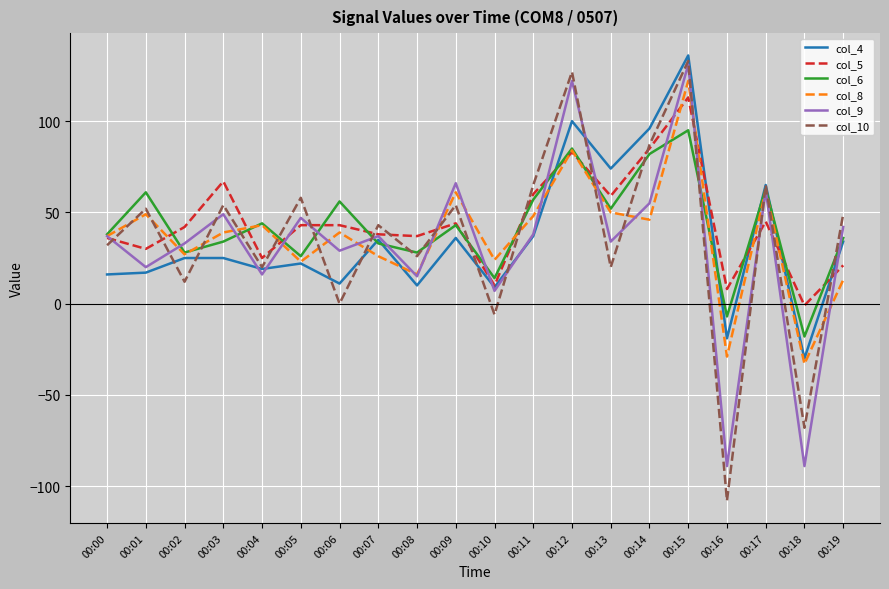

Where is the first local maximum for col_8?

00:01